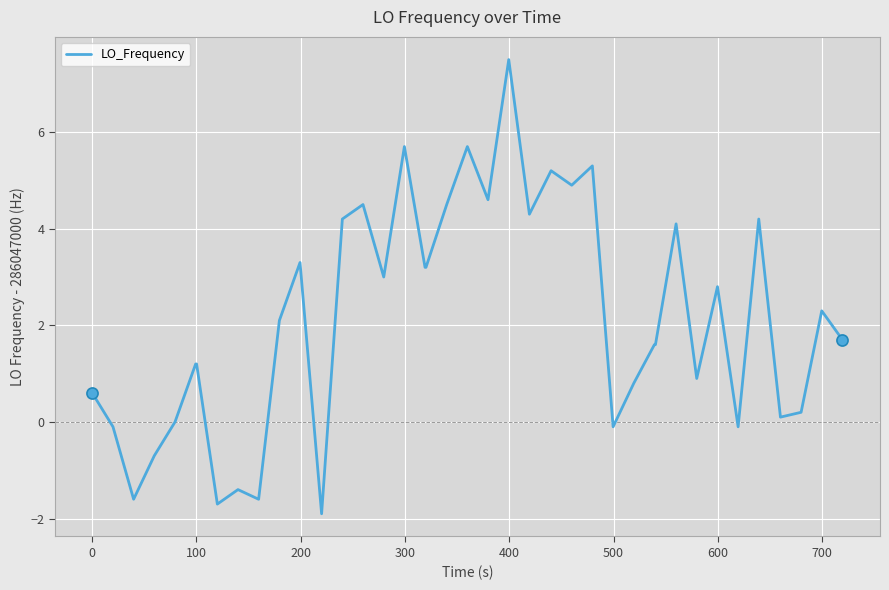

Count the number of data series in this chart.

1